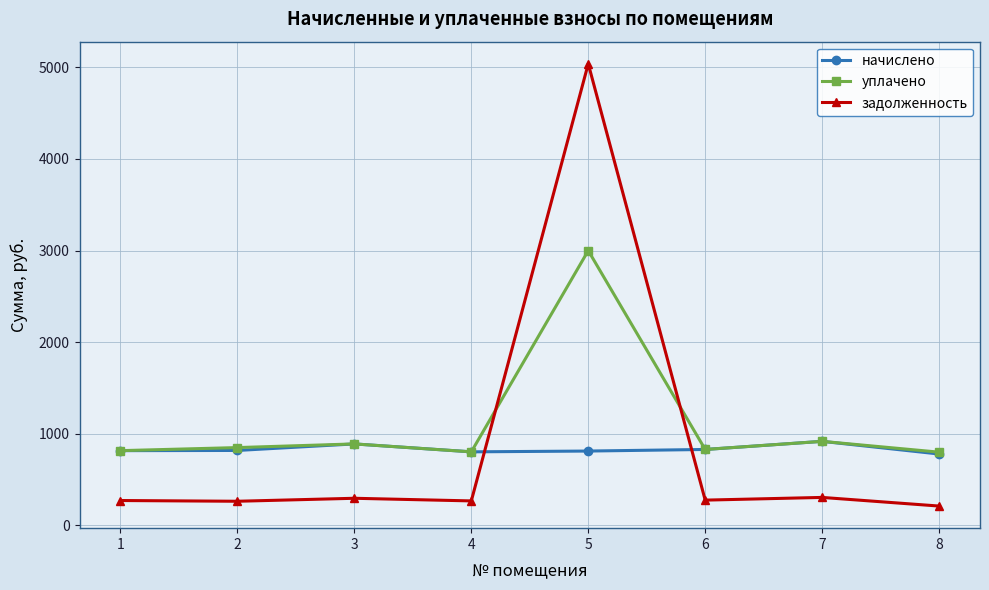

What is the difference between the highest and lowest values at 6?

553.0